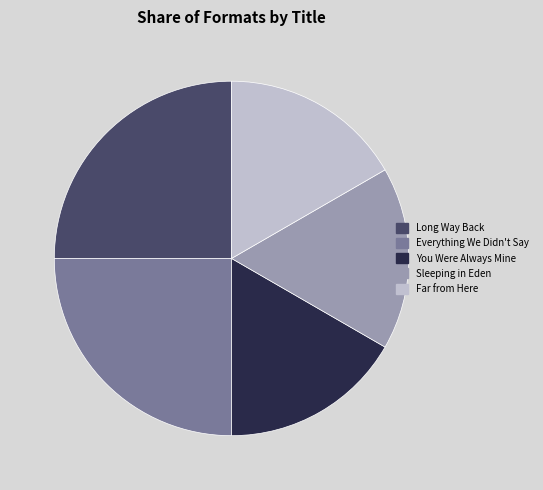

Is it true that Long Way Back is 25% of the pie?

True